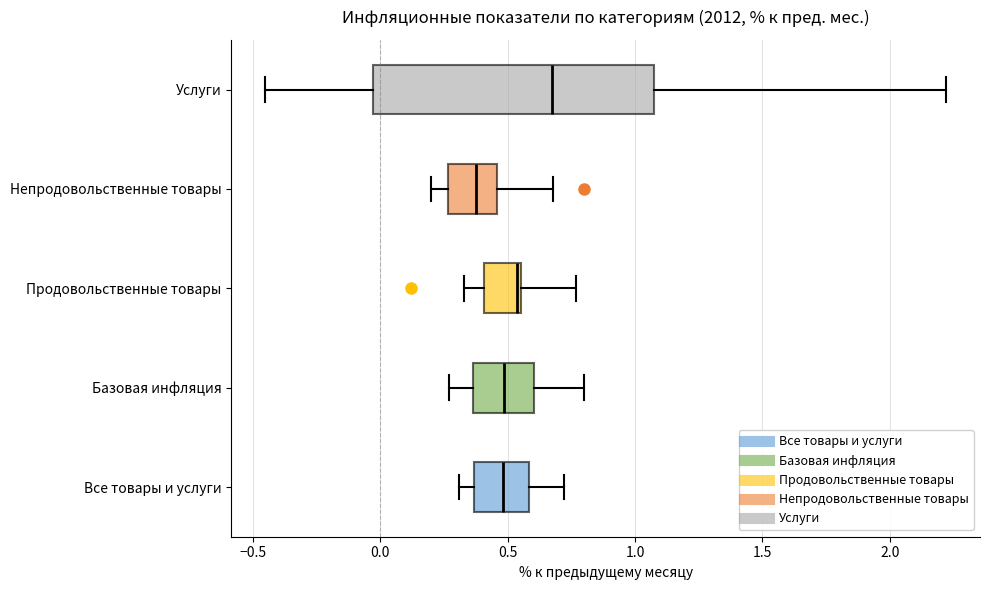

Where is the right edge of the box for Продовольственные товары on the x-axis? The values are not printed on the chart, so give them approximately, as read against the axis.

0.55